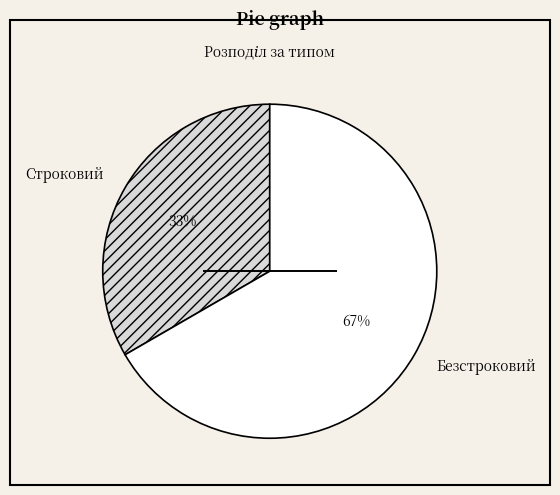

To the nearest percent, what is the combined percentage of Строковий and Безстроковий?

100%